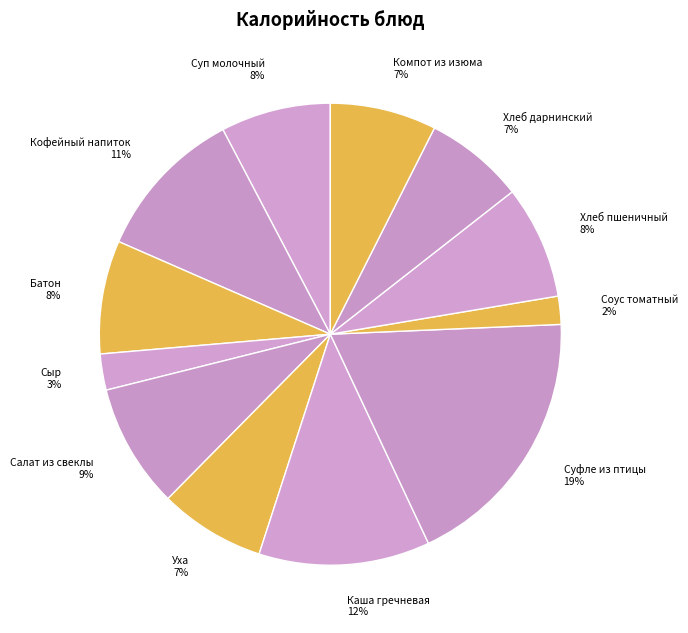

To the nearest percent, what percentage of the pie is Сыр?

3%